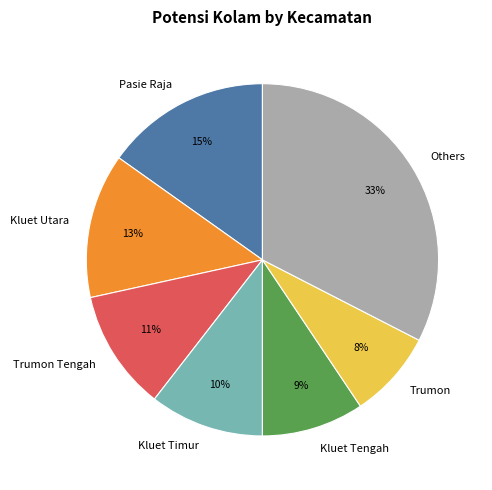

True or false: Kluet Utara accounts for 13% of the total.

True